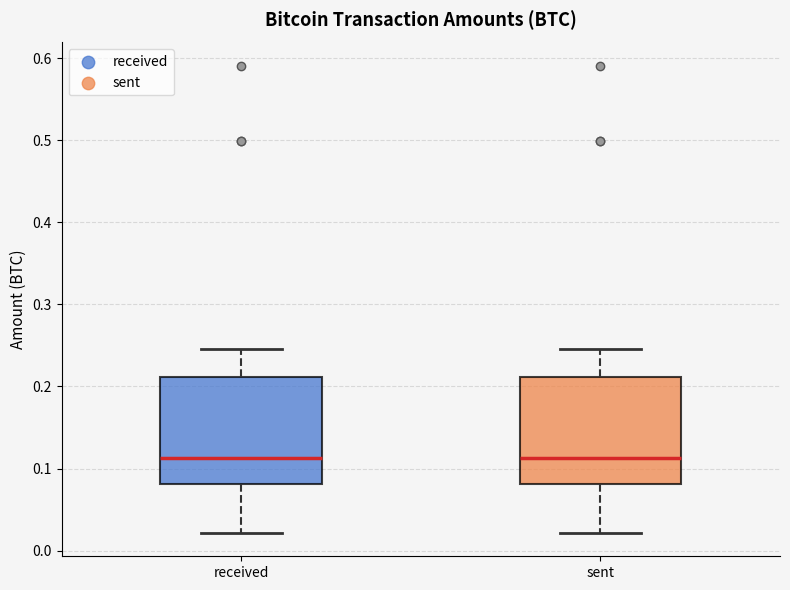

Reading left to right, read every box against the y-axis: the position of its median line, the range the box covers, and the ends of its whiskers. The values are not printed on the chart, so give them approximately, as read against the axis.

received: median 0.11, box 0.08 to 0.21, whiskers 0.02 to 0.25
sent: median 0.11, box 0.08 to 0.21, whiskers 0.02 to 0.25